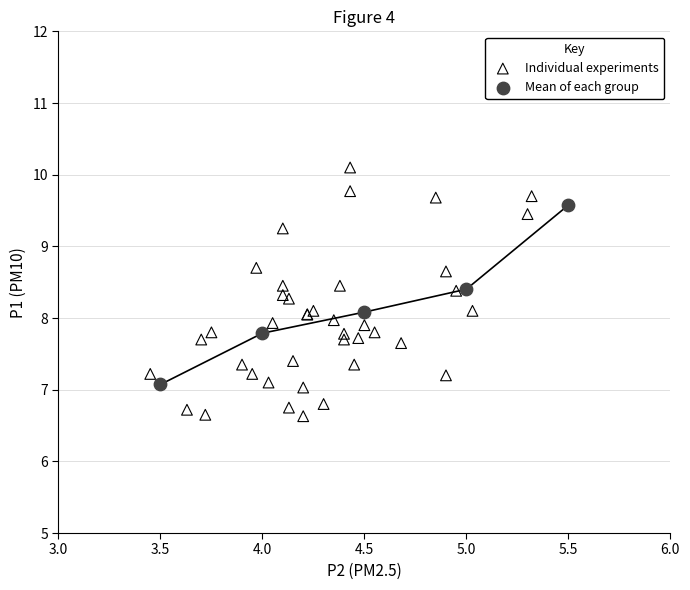

Which series contains the lowest Y value?

Individual experiments